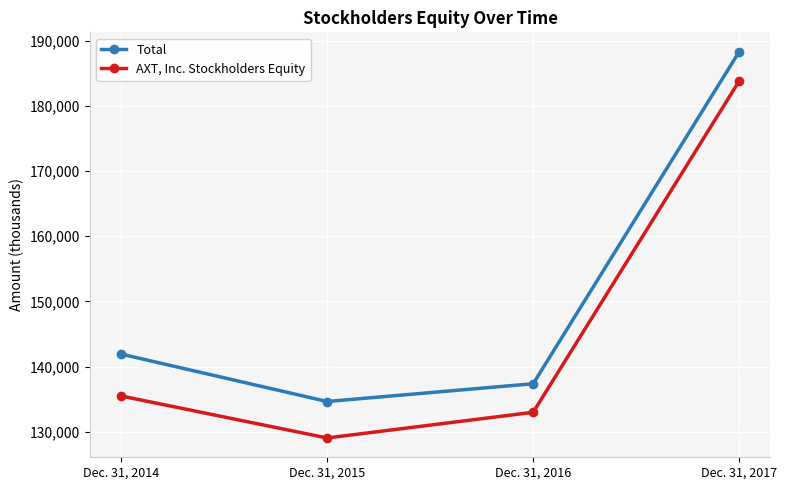

What are all the series names shown in the legend?

Total, AXT, Inc. Stockholders Equity